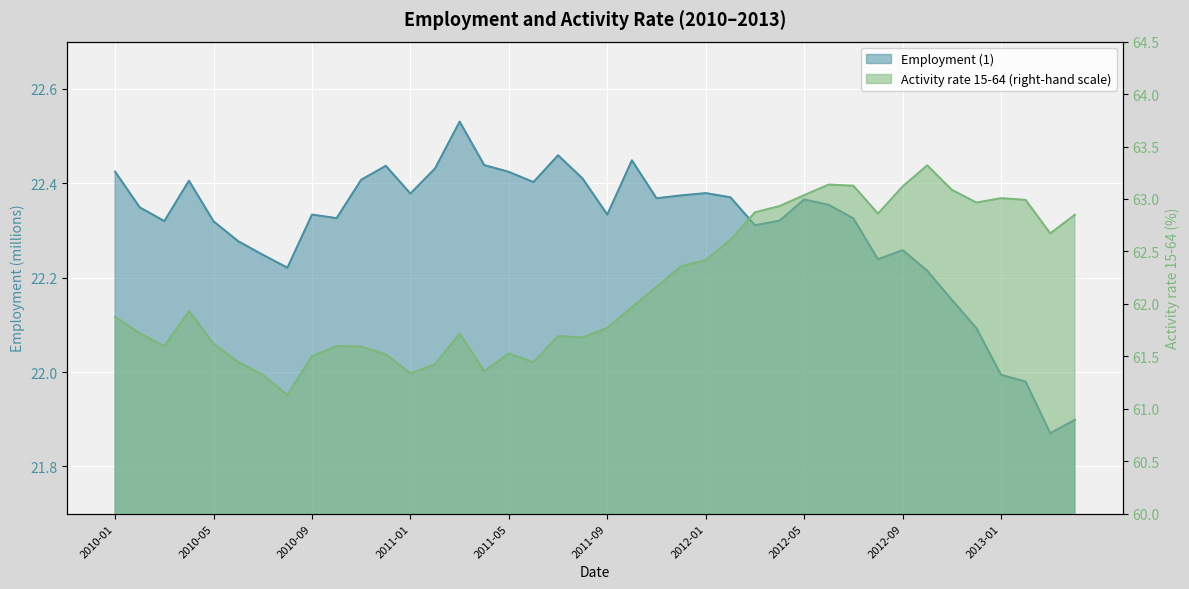

True or false: Employment (1) and Activity rate 15-64 (right-hand scale) cross at least once.

False